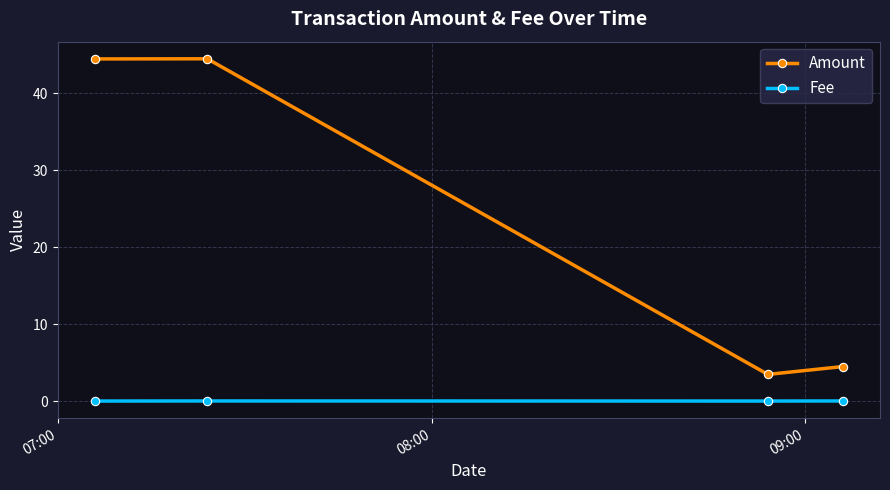

How many values in the Amount series exceed 44?

2